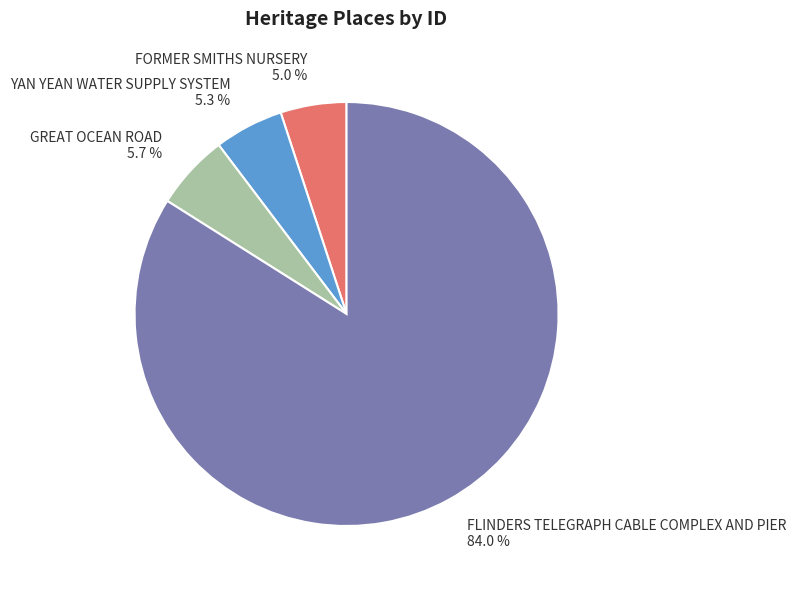

Is there any slice that represents more than half of the pie?

Yes